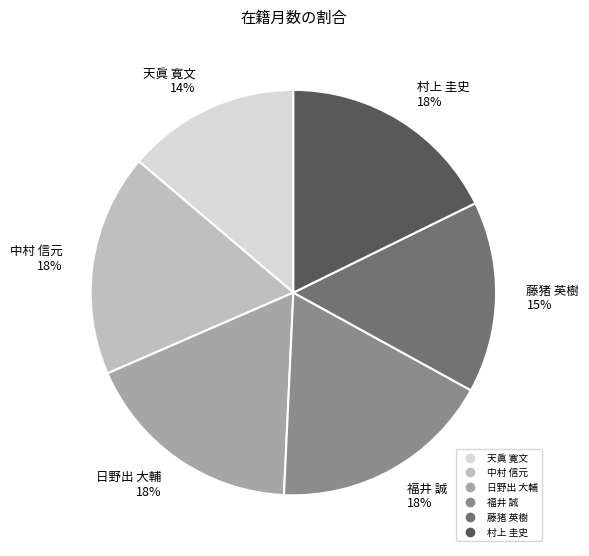

Does 藤猪 英樹 account for over 50% of the chart?

No